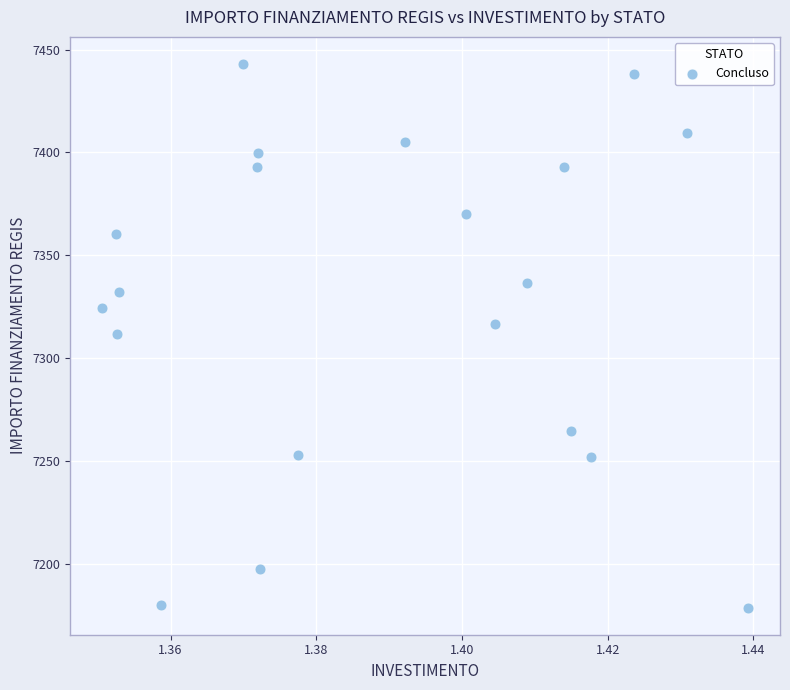

What is the range of Y values (max minus min)?

264.1